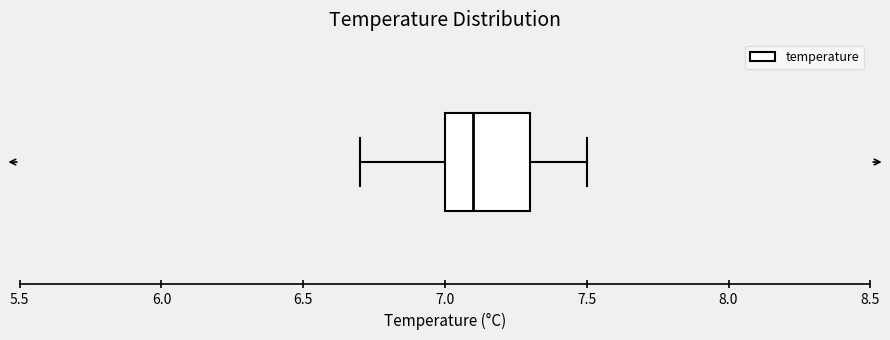

Read this box plot against the x-axis: the position of the median line, the range covered by the box, and the ends of both whiskers. The values are not printed on the chart, so give them approximately, as read against the axis.

median 7.1, box 7.0 to 7.3, whiskers 6.7 to 7.5